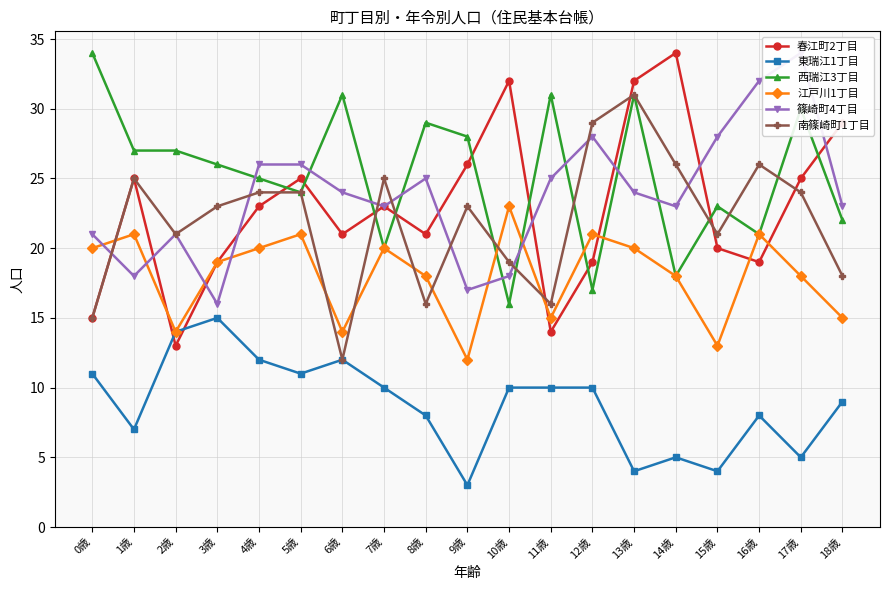

What is the maximum value for 春江町2丁目?

34